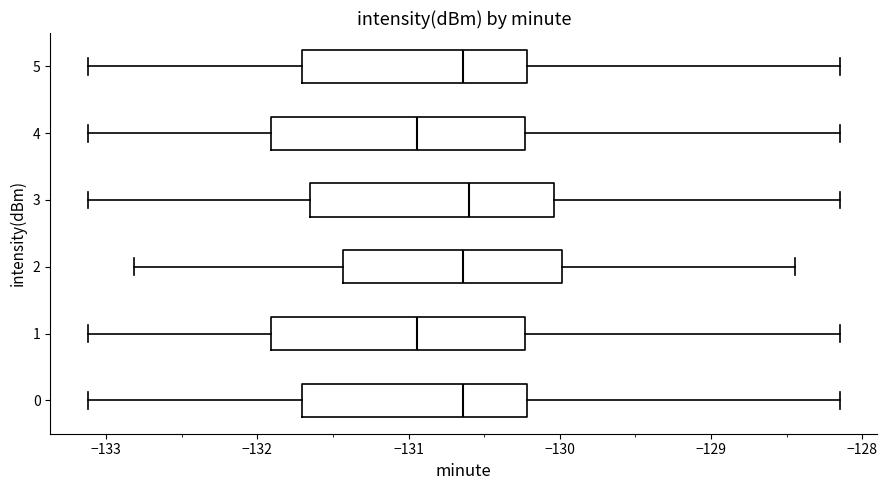

Reading bottom to top, transcribe this box plot: for each box, give where its median line is, the range the box spans, and where its two whiskers end, as read against the x-axis. The values are not printed on the chart, so give them approximately, as read against the axis.

0: median -130.6, box -131.7 to -130.2, whiskers -133.1 to -128.1
1: median -130.9, box -131.9 to -130.2, whiskers -133.1 to -128.1
2: median -130.6, box -131.4 to -130.0, whiskers -132.8 to -128.4
3: median -130.6, box -131.7 to -130.0, whiskers -133.1 to -128.1
4: median -130.9, box -131.9 to -130.2, whiskers -133.1 to -128.1
5: median -130.6, box -131.7 to -130.2, whiskers -133.1 to -128.1